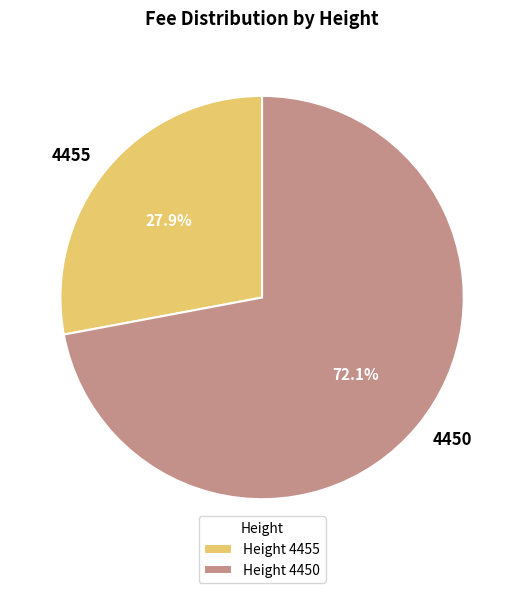

To the nearest percent, what portion does 4455 represent?

28%